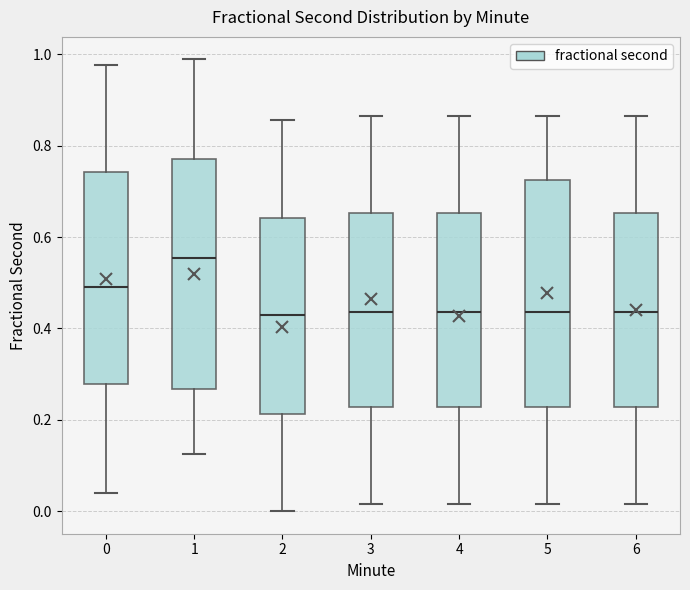

Which box's median line is the highest?

1